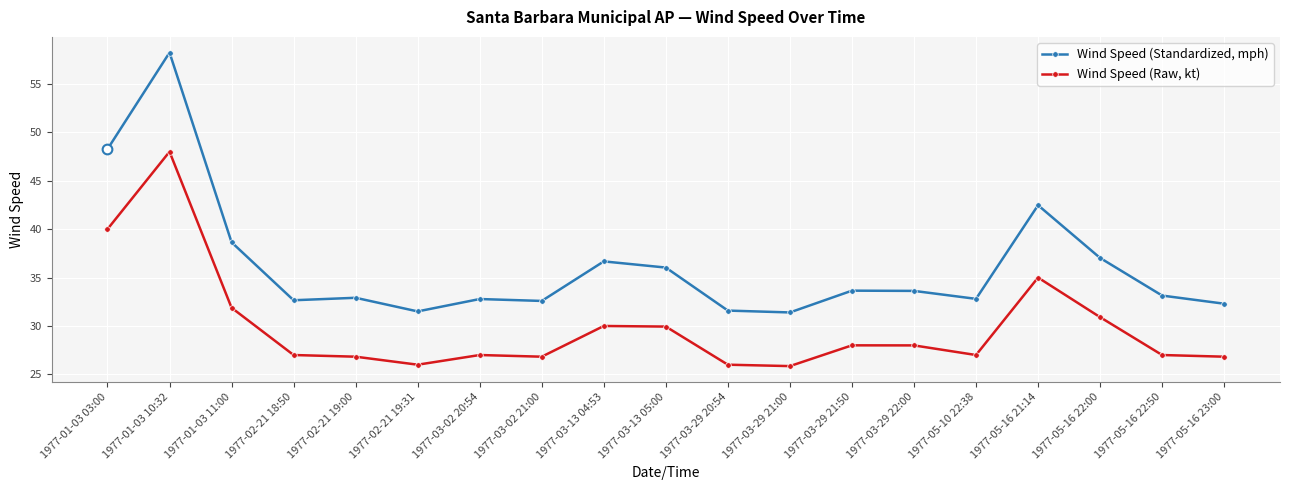

True or false: Wind Speed (Standardized, mph) and Wind Speed (Raw, kt) intersect in this chart.

False